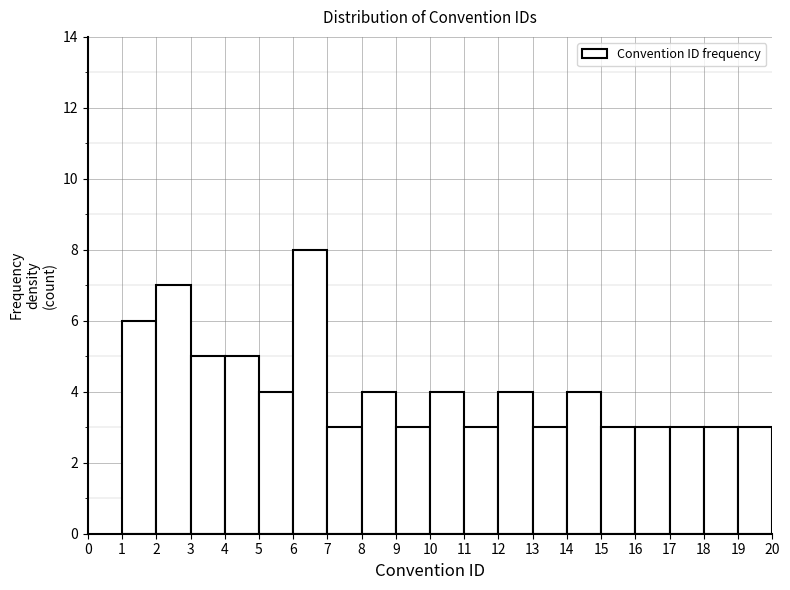

Reading left to right, list every bar in this chart as the range it spans on the x-axis followed by its height. The values are not printed on the chart, so give them approximately, as read against the axis.

1 to 2: 6
2 to 3: 7
3 to 4: 5
4 to 5: 5
5 to 6: 4
6 to 7: 8
7 to 8: 3
8 to 9: 4
9 to 10: 3
10 to 11: 4
11 to 12: 3
12 to 13: 4
13 to 14: 3
14 to 15: 4
15 to 16: 3
16 to 17: 3
17 to 18: 3
18 to 19: 3
19 to 20: 3